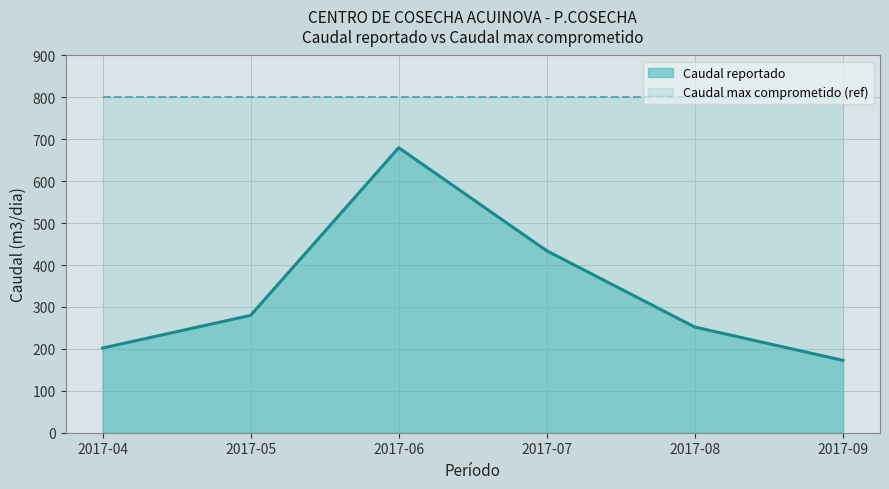

What is the sum of all values?

2020.6